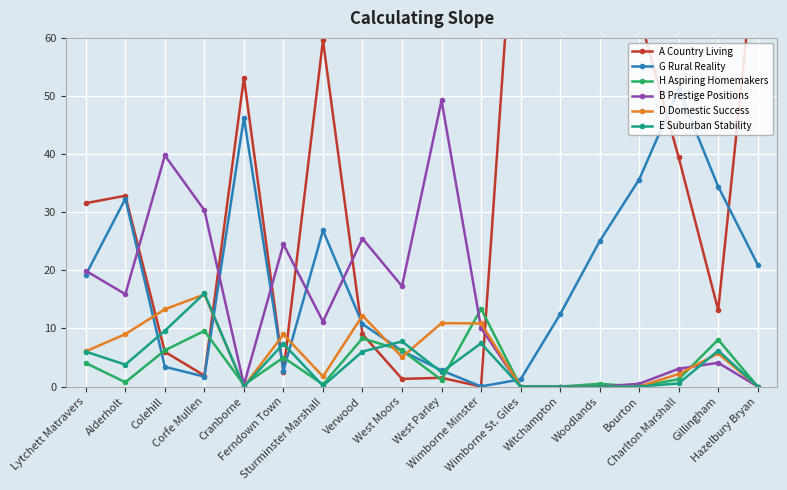

What is the total value across all series at West Moors?

43.8